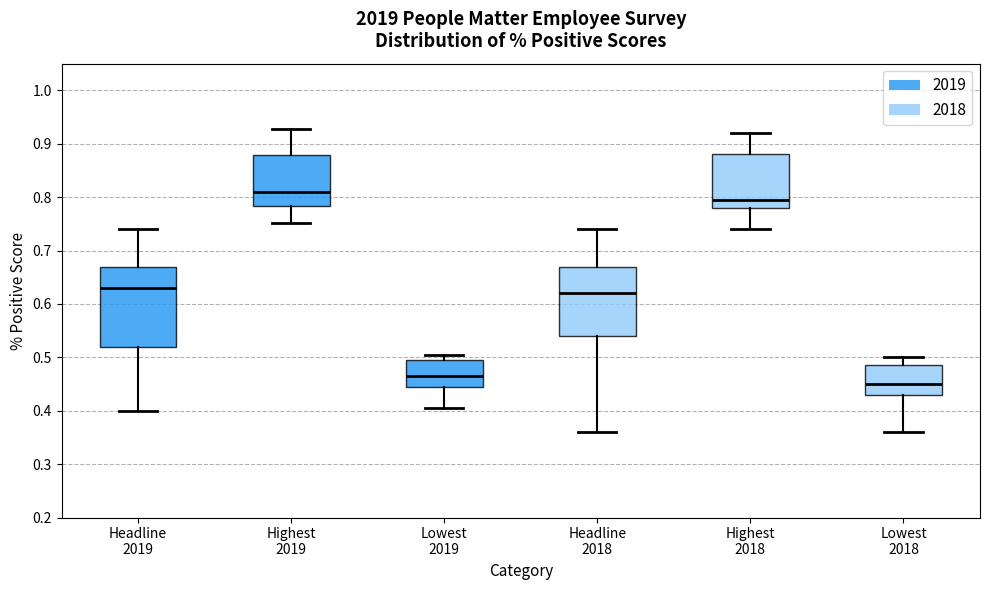

Which box's median line is the lowest?

Lowest 2018